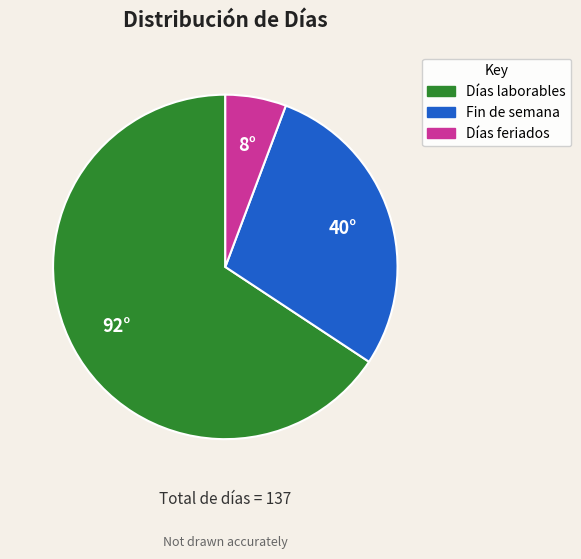

Which has a higher value, Días feriados or Días laborables?

Días laborables